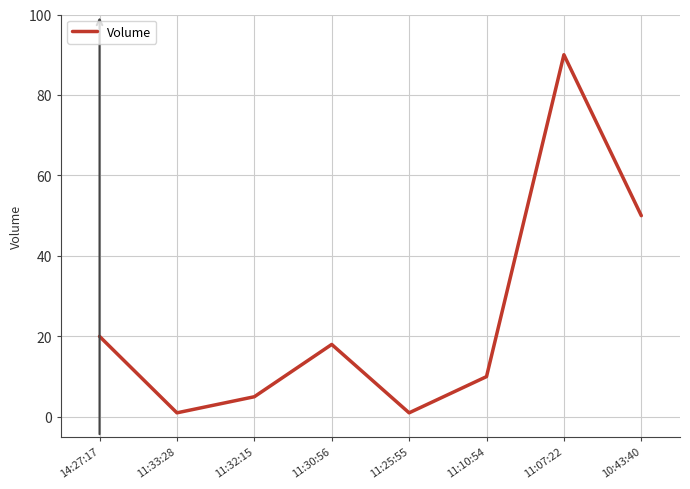

What is the approximate value at 11:07:22?

90